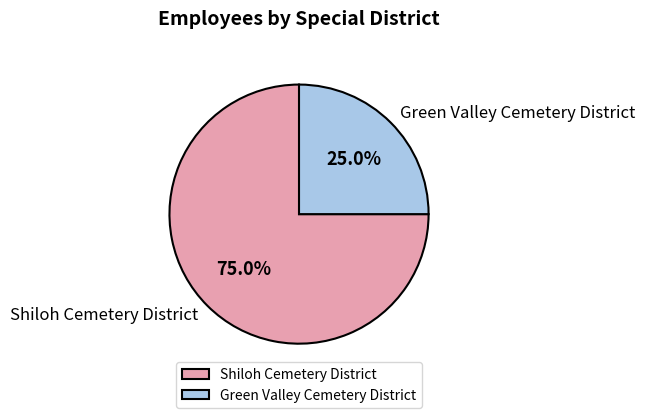

What is the smallest slice in the pie chart?

Green Valley Cemetery District